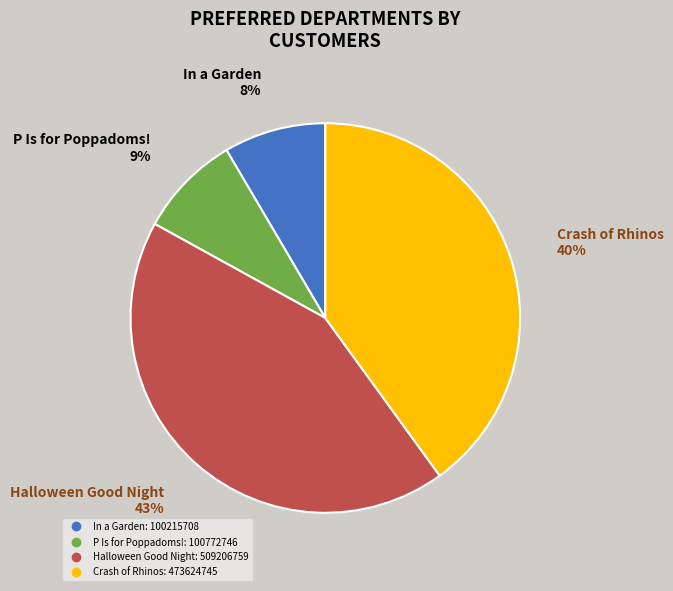

What percentage is the Crash of Rhinos slice, to the nearest percent?

40%